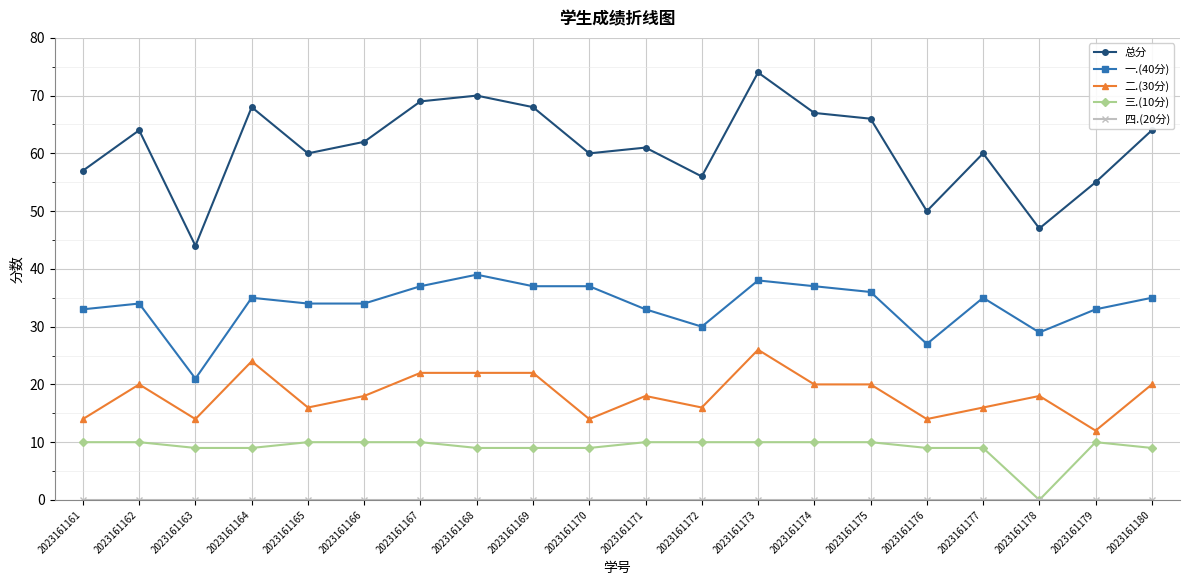

What is the difference between the 二.(30分) values at 2023161163 and 2023161172?

2